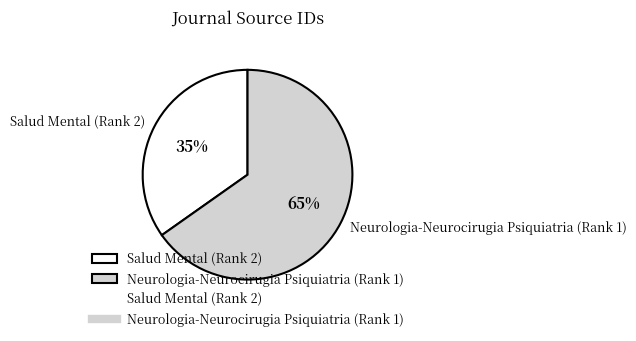

To the nearest percent, what is the difference between the Neurologia-Neurocirugia Psiquiatria (Rank 1) and Salud Mental (Rank 2) slice percentages?

30%